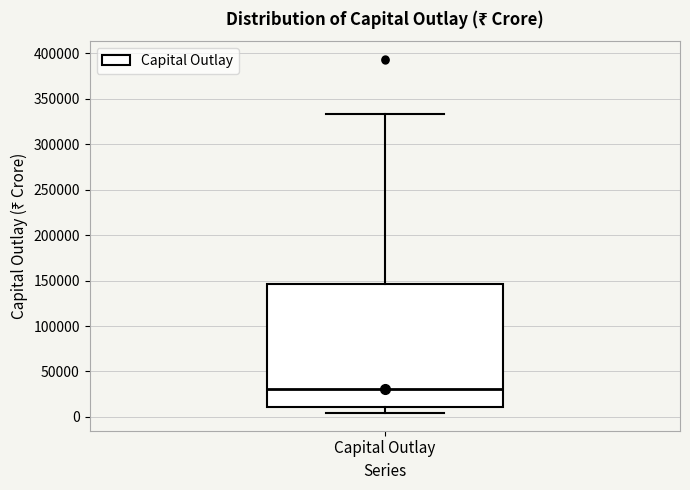

Transcribe this box plot: give where the median line is, the range the box spans, and where the two whiskers end, as read against the y-axis. The values are not printed on the chart, so give them approximately, as read against the axis.

median 30000, box 10000 to 145000, whiskers 5000 to 335000